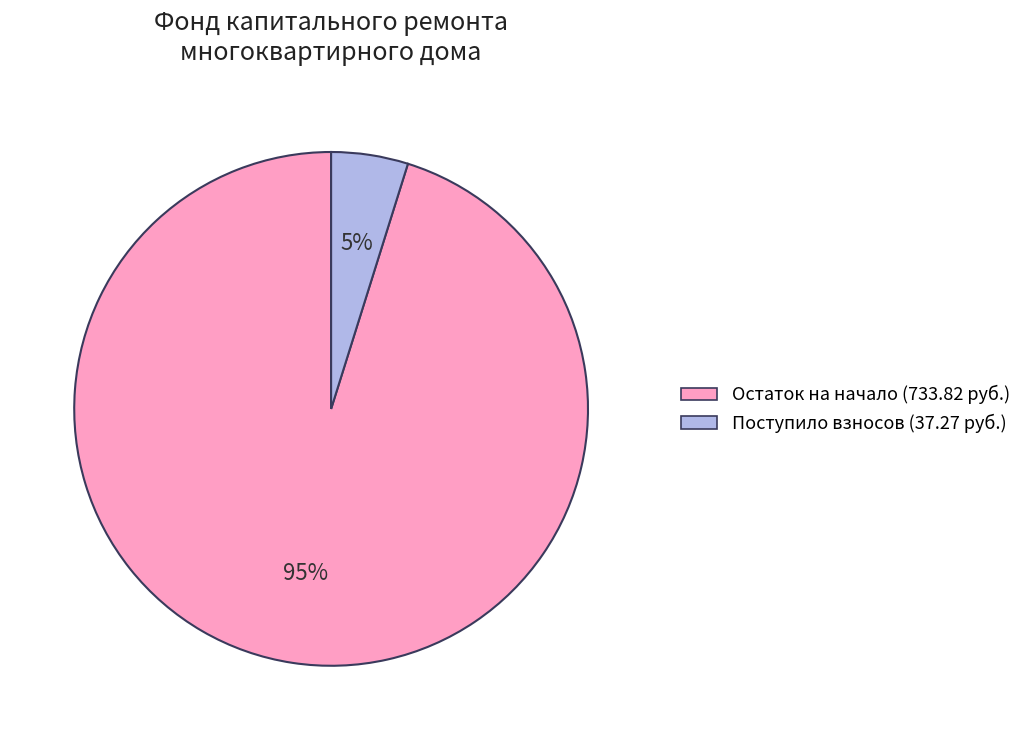

Count the number of slices in the pie.

2